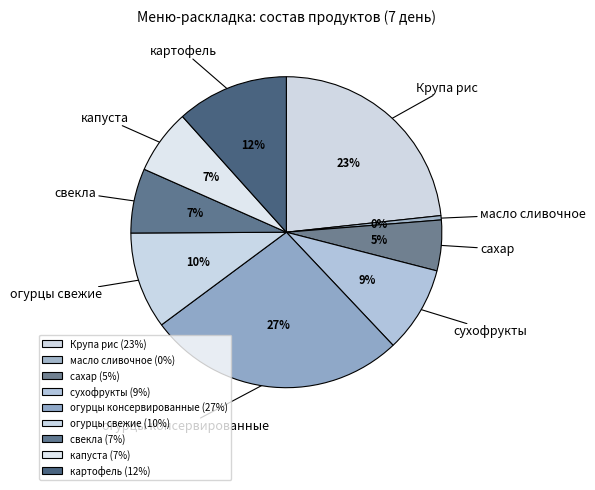

Which has a higher value, огурцы консервированные or огурцы свежие?

огурцы консервированные